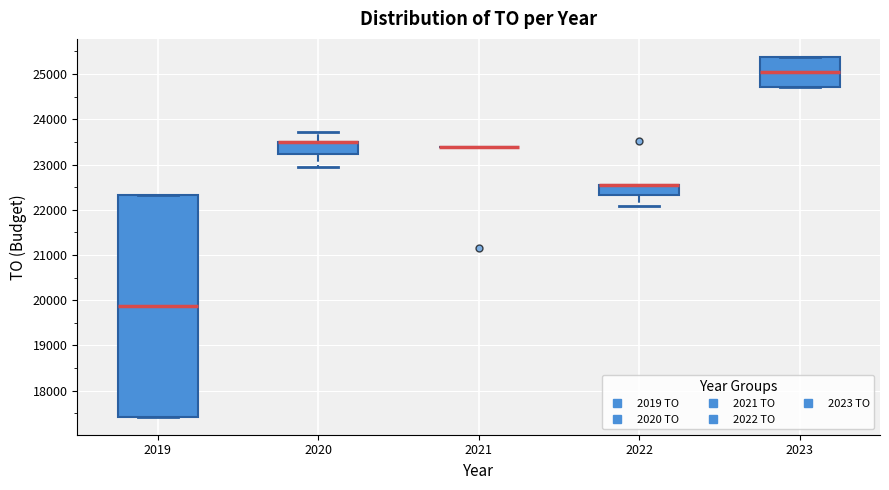

Reading left to right, transcribe this box plot: for each box, give where its median line is, the range the box spans, and where its two whiskers end, as read against the y-axis. The values are not printed on the chart, so give them approximately, as read against the axis.

2019: median 19900, box 17400 to 22300, whiskers 17400 to 22300
2020: median 23500 (drawn on the box's upper edge), box 23200 to 23500, whiskers 22900 to 23700
2021: box collapsed to a line at 23400, whiskers 23400 to 23400
2022: median 22600 (drawn on the box's upper edge), box 22300 to 22600, whiskers 22100 to 22600
2023: median 25000, box 24700 to 25400, whiskers 24700 to 25400